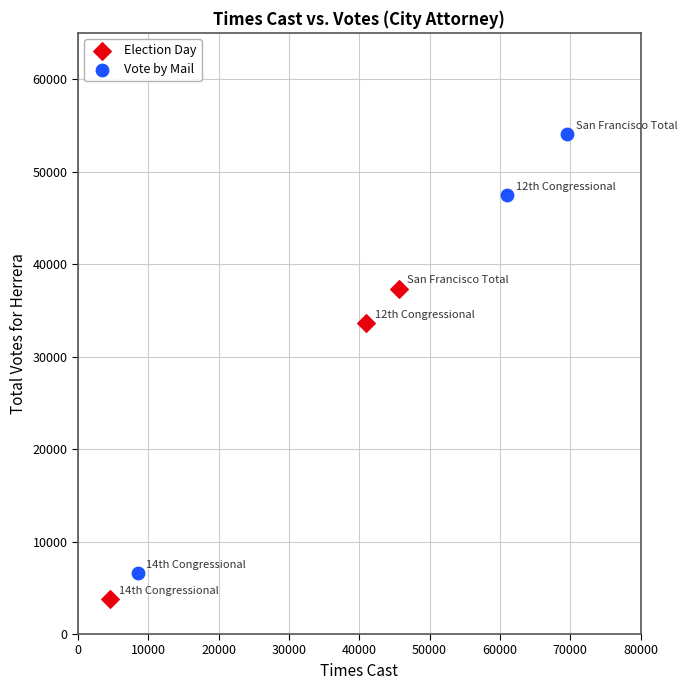

What are all the series names shown in the legend?

Election Day, Vote by Mail